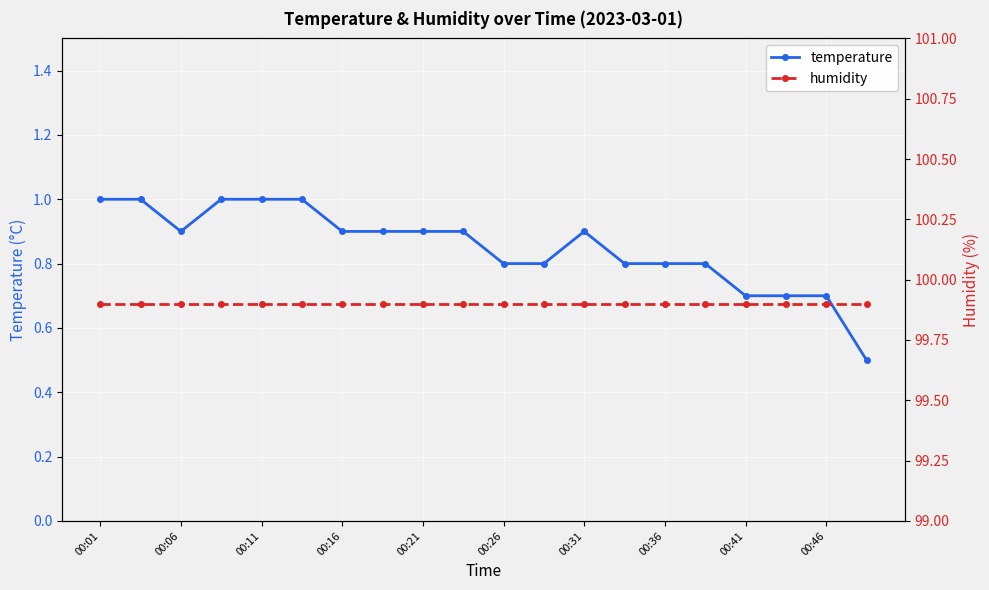

What is the smallest value displayed?

0.5